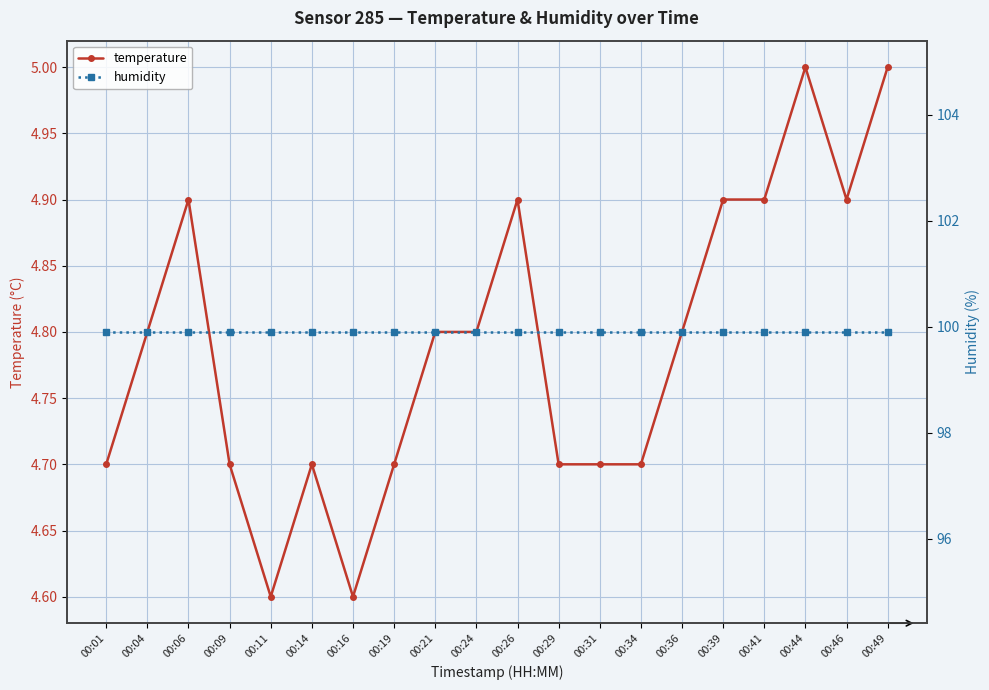

At which label is temperature closest to 4?

00:11